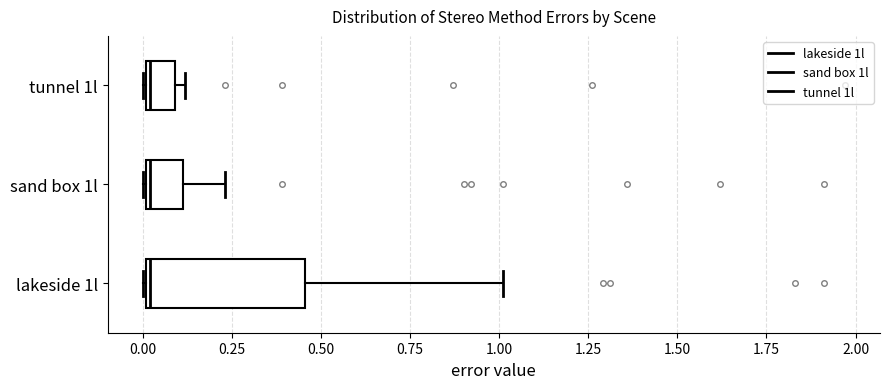

Where is the left edge of the box for lakeside 1l on the x-axis? The values are not printed on the chart, so give them approximately, as read against the axis.

0.00